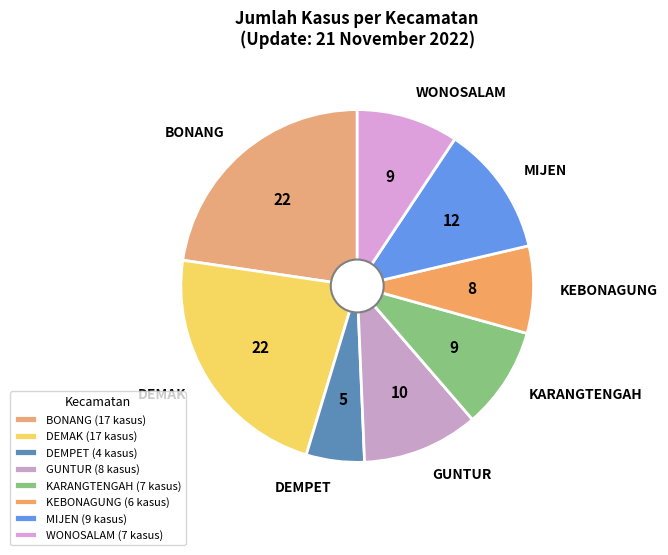

Count the number of slices in the pie.

8